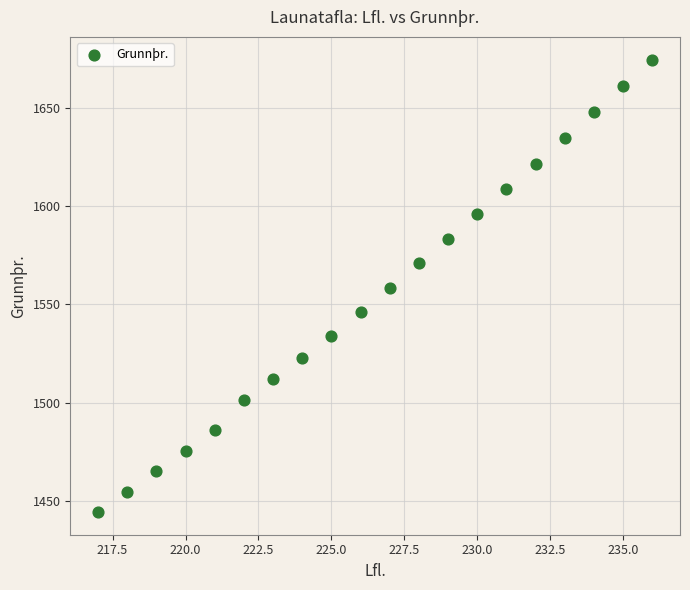

What is the range of X values (max minus min)?

19.0